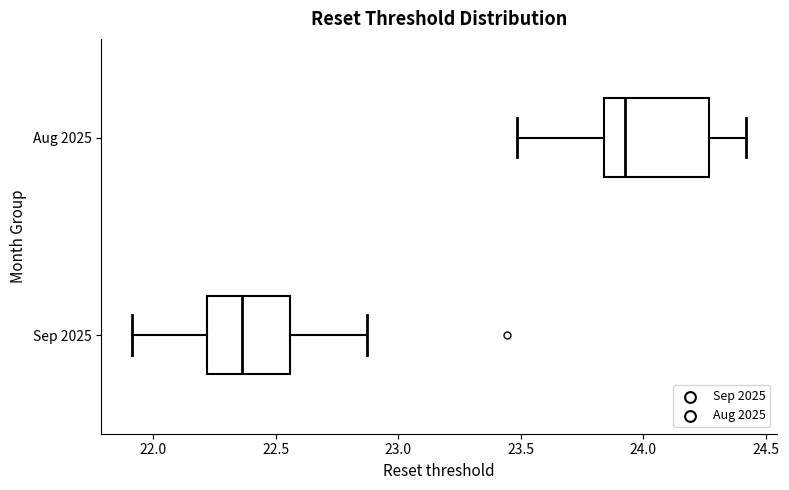

Reading bottom to top, read every box against the x-axis: the position of its median line, the range the box covers, and the ends of its whiskers. The values are not printed on the chart, so give them approximately, as read against the axis.

Sep 2025: median 22.35, box 22.20 to 22.55, whiskers 21.90 to 22.85
Aug 2025: median 23.95, box 23.85 to 24.25, whiskers 23.50 to 24.40